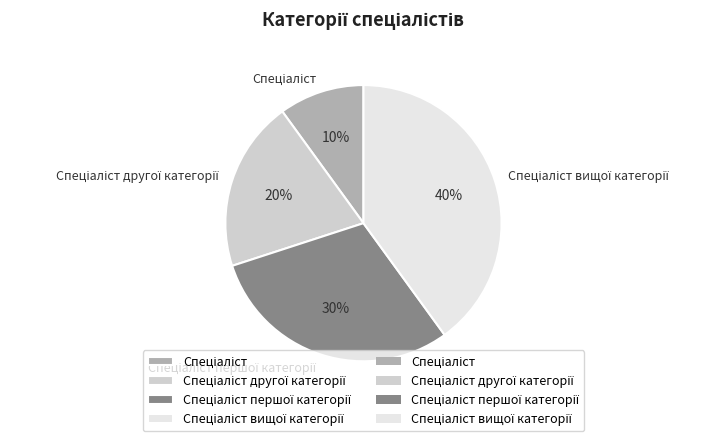

To the nearest percent, what is the average slice percentage?

25%